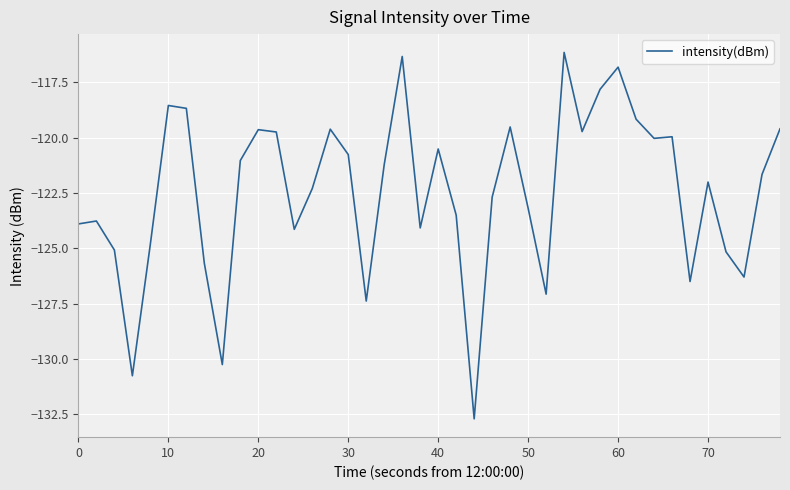

What is the maximum value shown in the chart?

-116.2